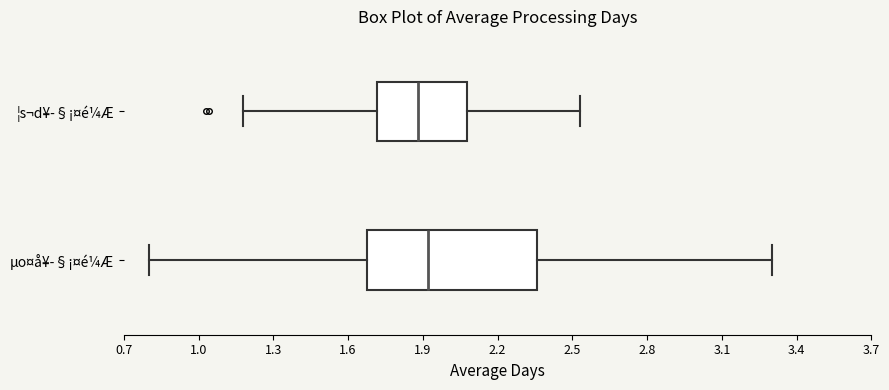

Reading bottom to top, read every box against the x-axis: the position of its median line, the range the box covers, and the ends of its whiskers. The values are not printed on the chart, so give them approximately, as read against the axis.

µo¤å¥­§¡¤é¼Æ: median 1.90, box 1.70 to 2.35, whiskers 0.80 to 3.30
¦s¬d¥­§¡¤é¼Æ: median 1.90, box 1.70 to 2.10, whiskers 1.20 to 2.55